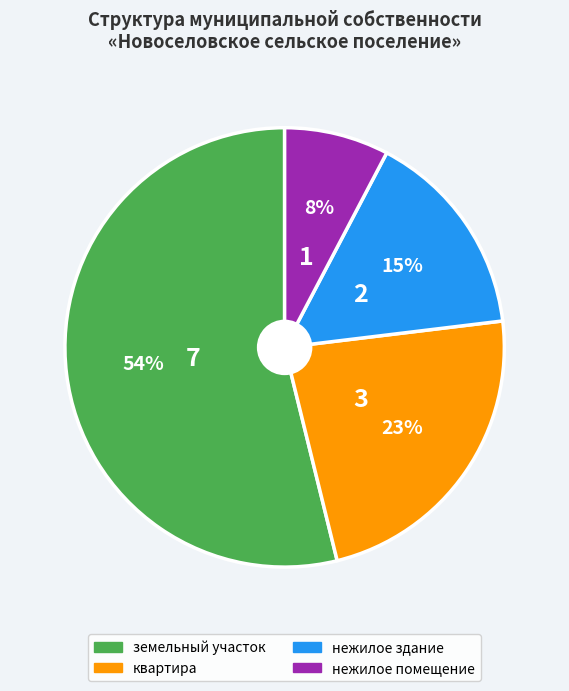

Which category accounts for the majority?

земельный участок